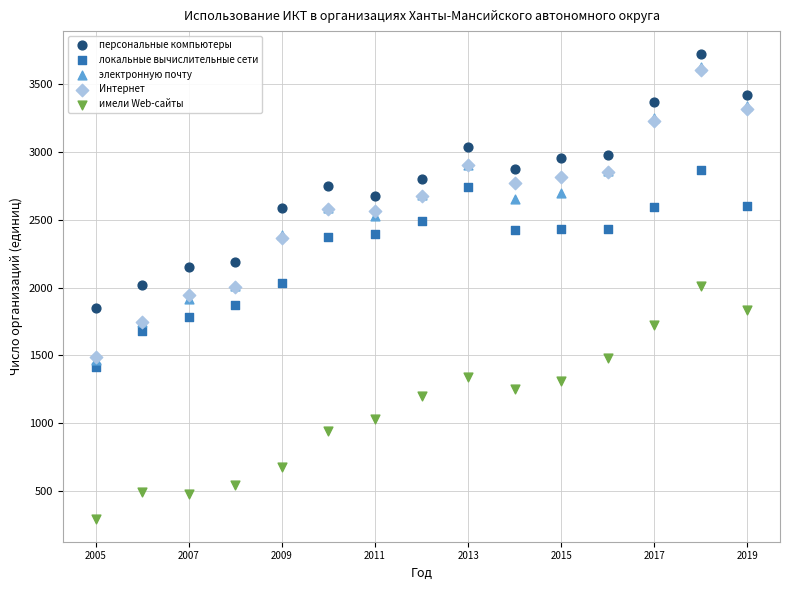

Which series contains the lowest Y value?

имели Web-сайты